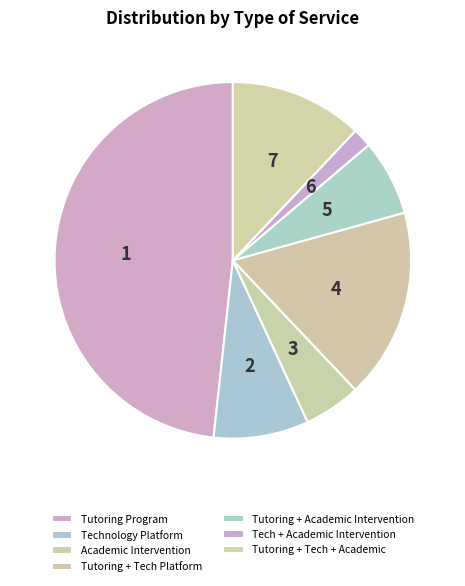

How many segments does this pie chart have?

7